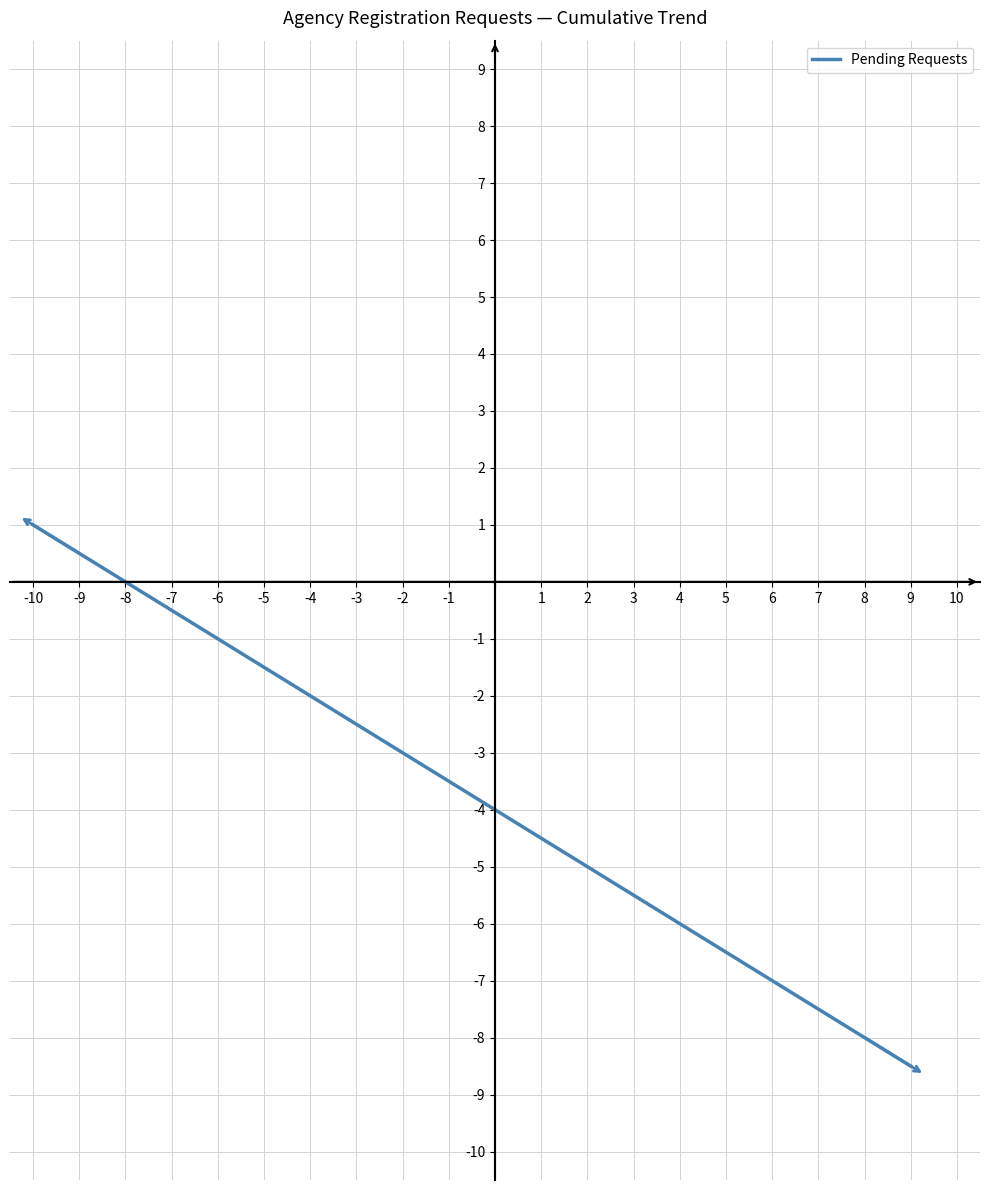

What is the greatest value displayed?

1.0